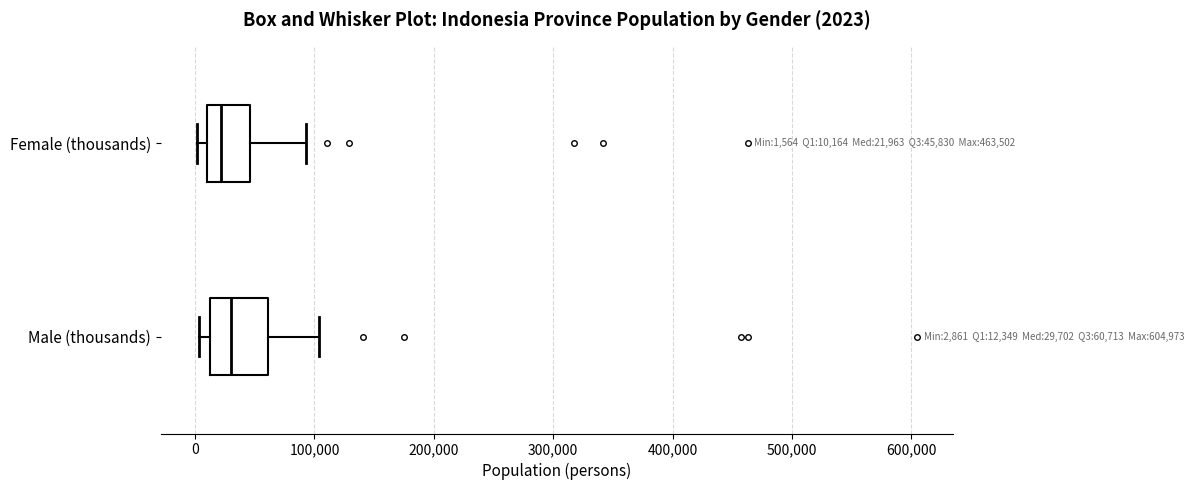

Comparing the boxes themselves (not the whiskers), which one is the widest?

Male (thousands)